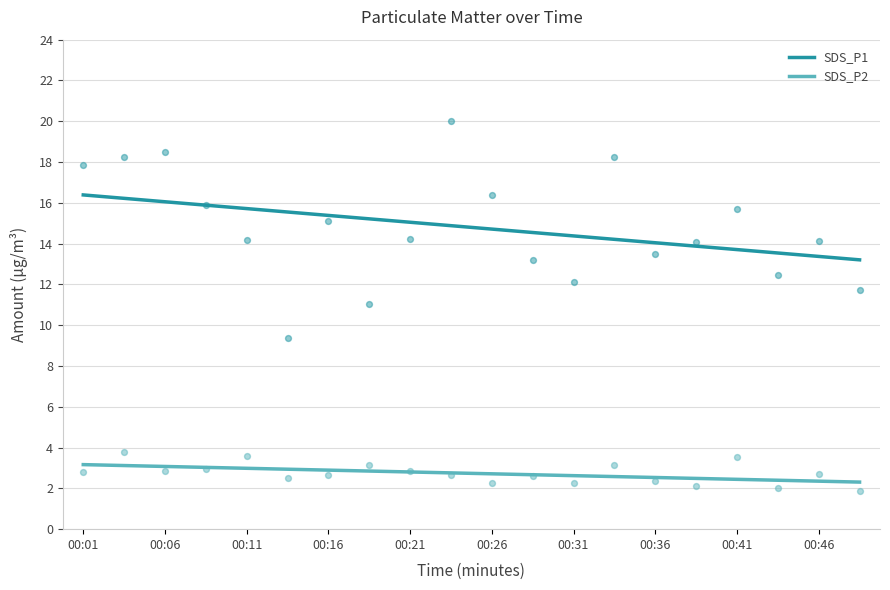

At how many categories does at least one series exceed 3?

20